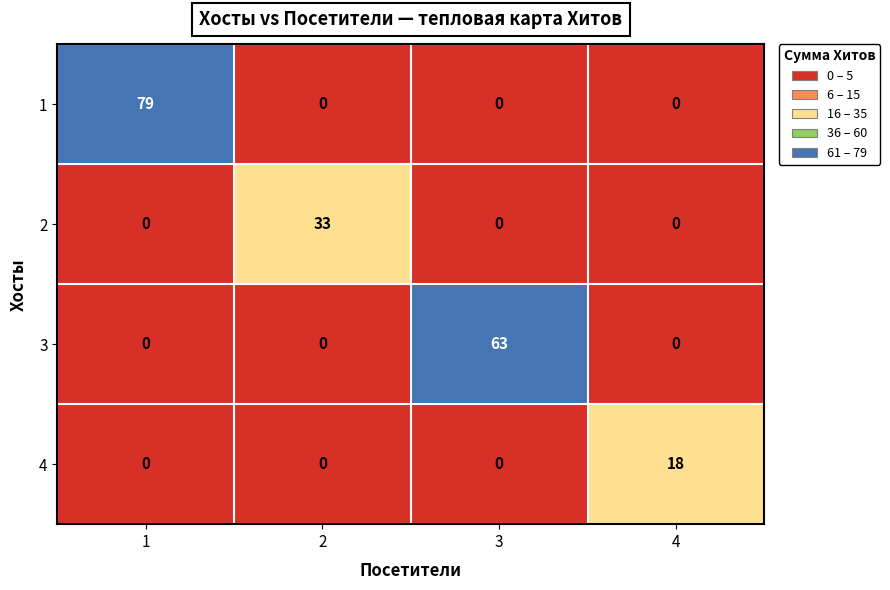

Which series changed the most between 2 and 3?

3